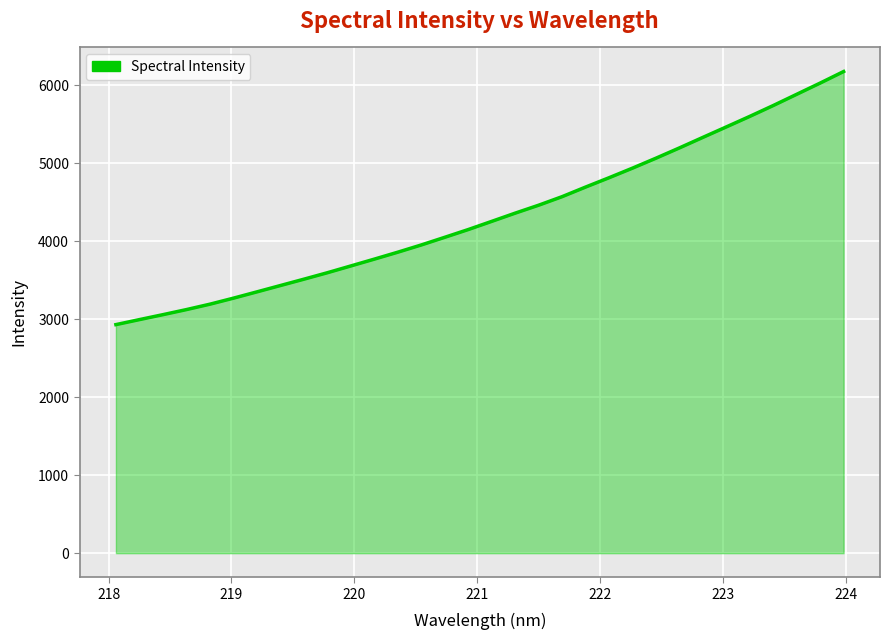

What is the difference between the maximum and minimum values?

3245.2